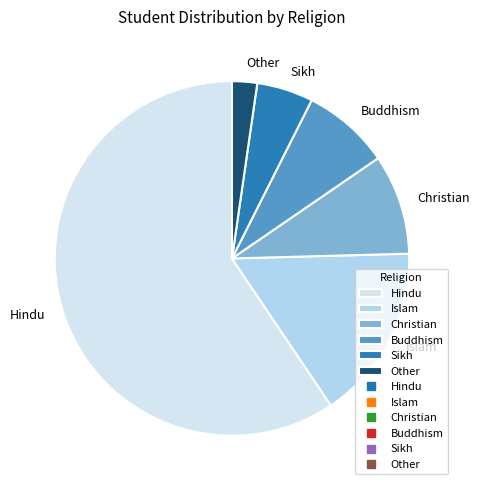

Is the sum of Hindu and Sikh greater than half?

Yes